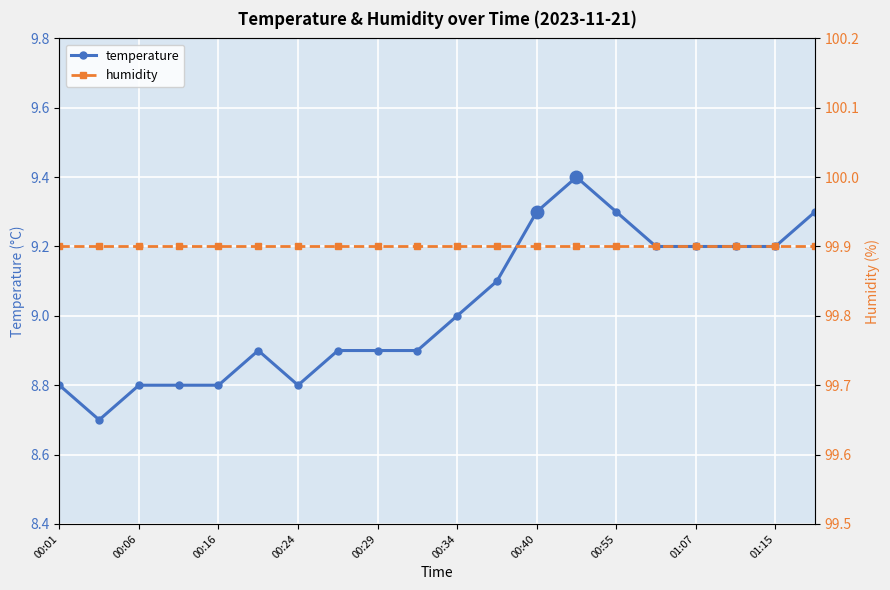

True or false: humidity and temperature cross at least once.

False